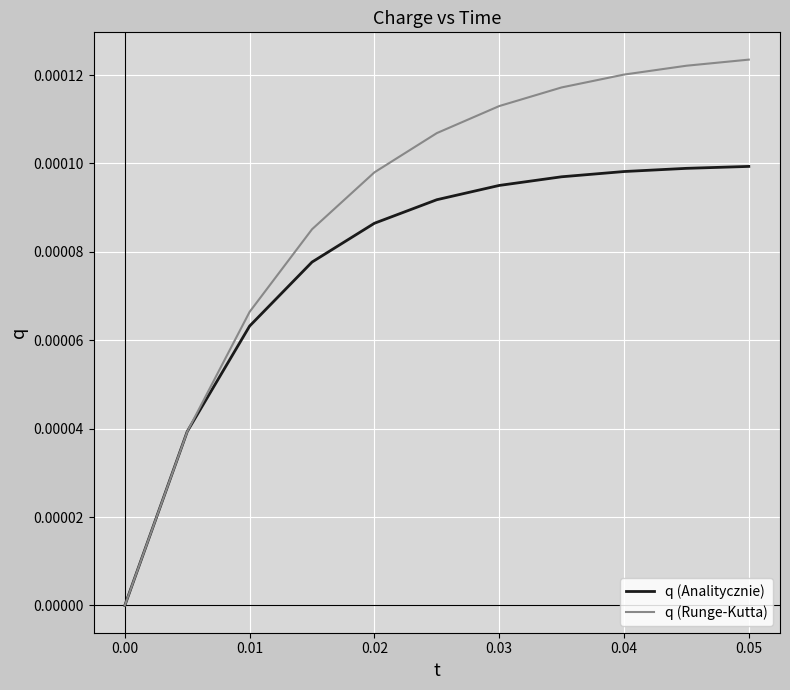

Rank the series by their average value, from lowest to highest.

q (Analitycznie), q (Runge-Kutta)